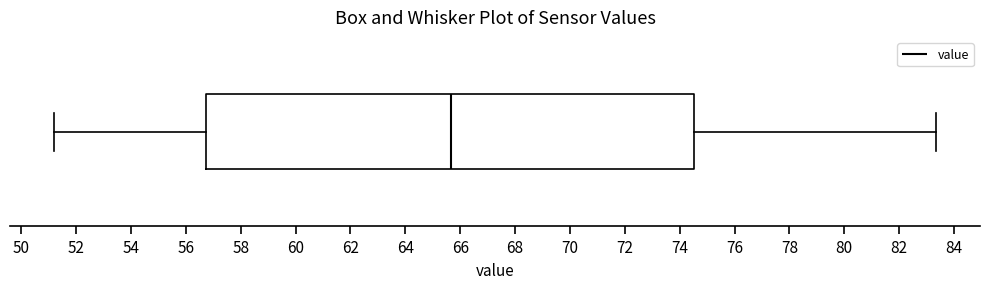

Transcribe this box plot: give where the median line is, the range the box spans, and where the two whiskers end, as read against the x-axis. The values are not printed on the chart, so give them approximately, as read against the axis.

median 65.6, box 56.8 to 74.6, whiskers 51.2 to 83.4